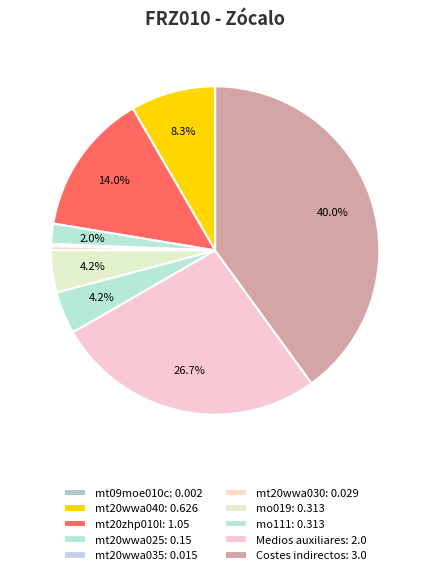

Which slice is the smallest?

mt09moe010c